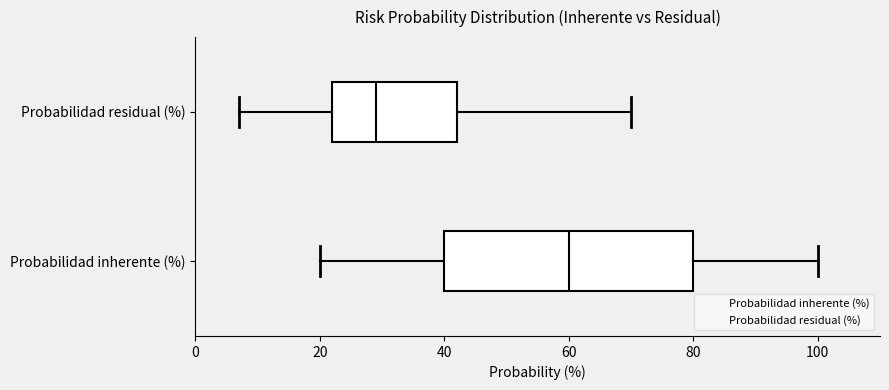

Reading bottom to top, transcribe this box plot: for each box, give where its median line is, the range the box spans, and where its two whiskers end, as read against the x-axis. The values are not printed on the chart, so give them approximately, as read against the axis.

Probabilidad inherente (%): median 60, box 40 to 80, whiskers 20 to 100
Probabilidad residual (%): median 30, box 22 to 42, whiskers 8 to 70